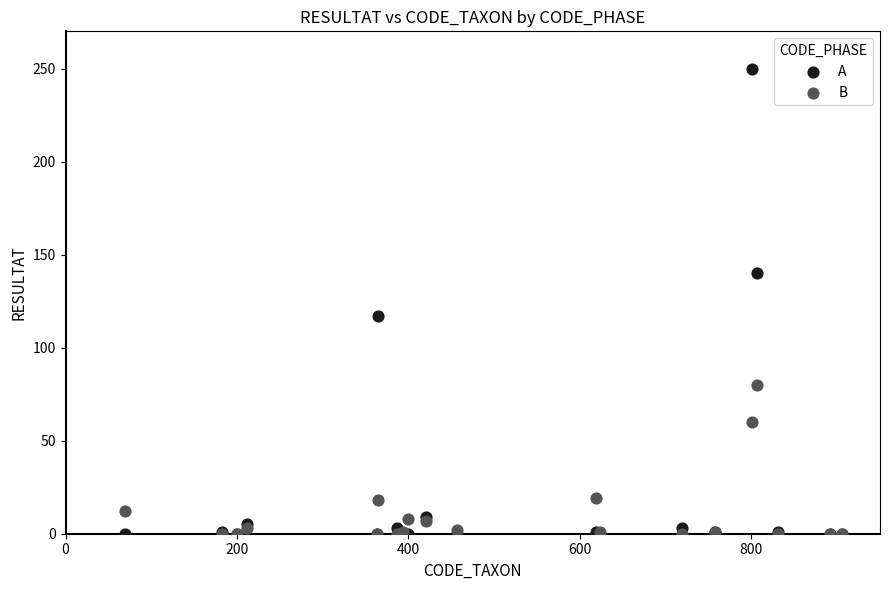

Across all series, what Y value is closest to 125?

117